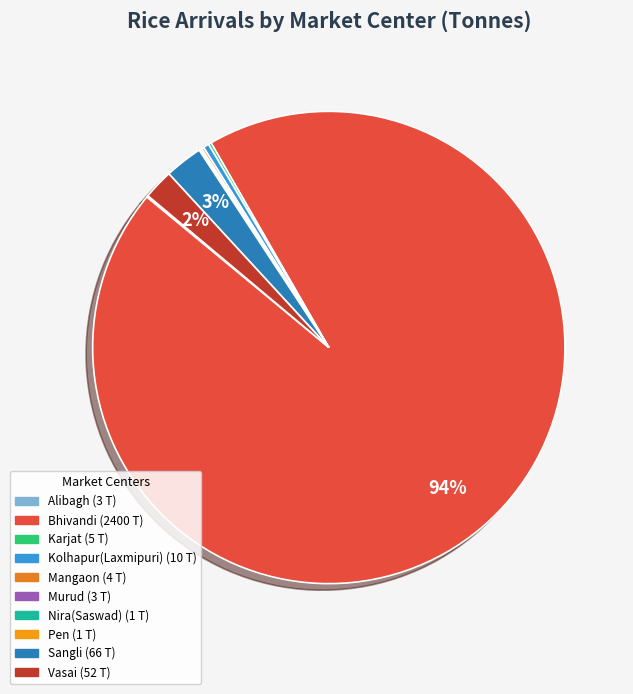

To the nearest percent, what is the combined percentage of Mangaon and Sangli?

3%